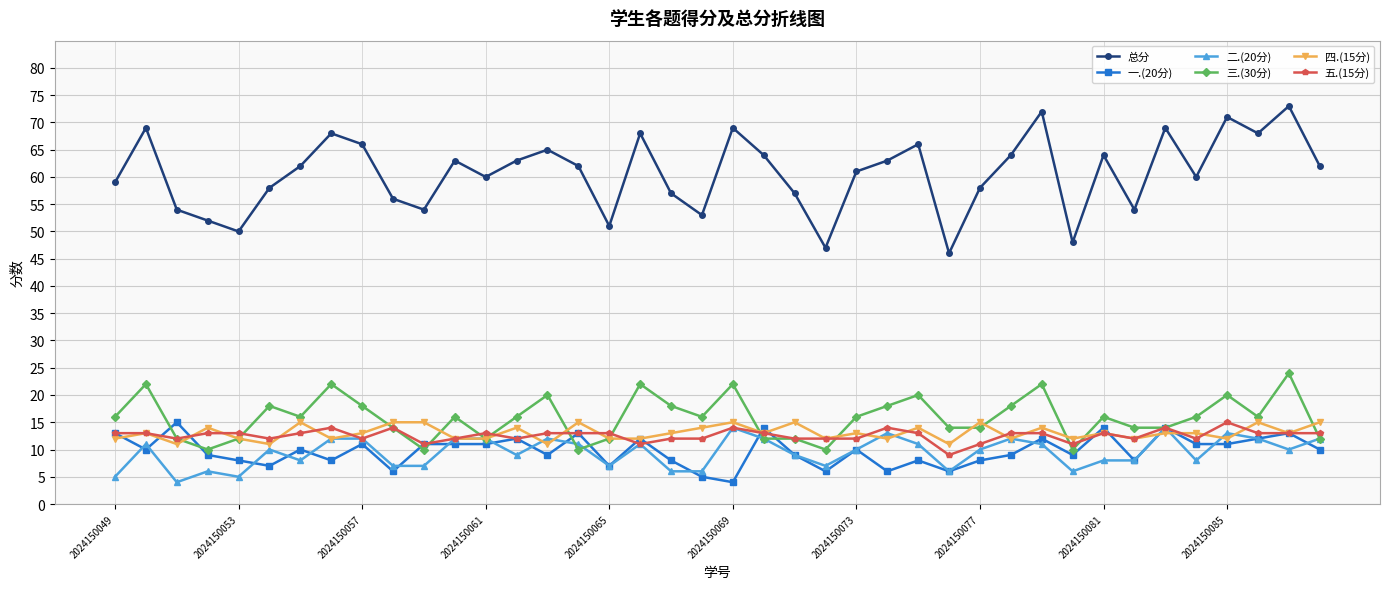

How many lines are shown in the chart?

6